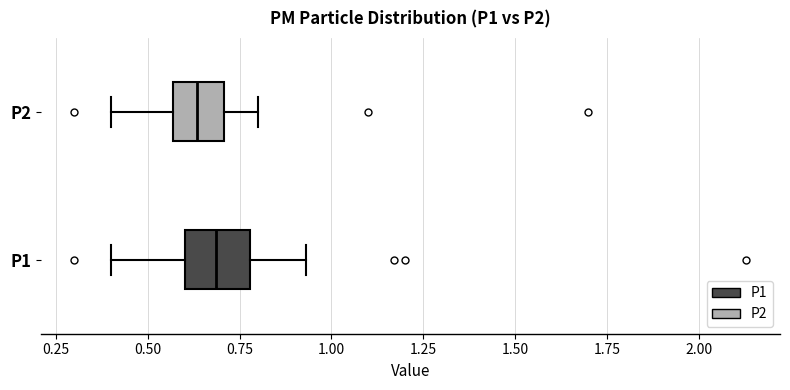

Where does the median line of the box for P2 sit on the x-axis? The values are not printed on the chart, so give them approximately, as read against the axis.

0.65